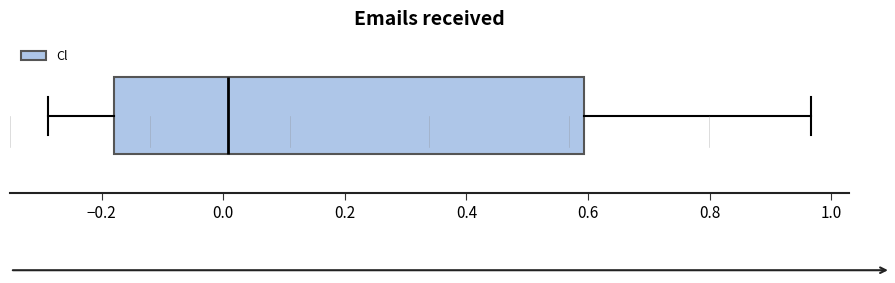

Where is the right edge of the box on the x-axis? The values are not printed on the chart, so give them approximately, as read against the axis.

0.60